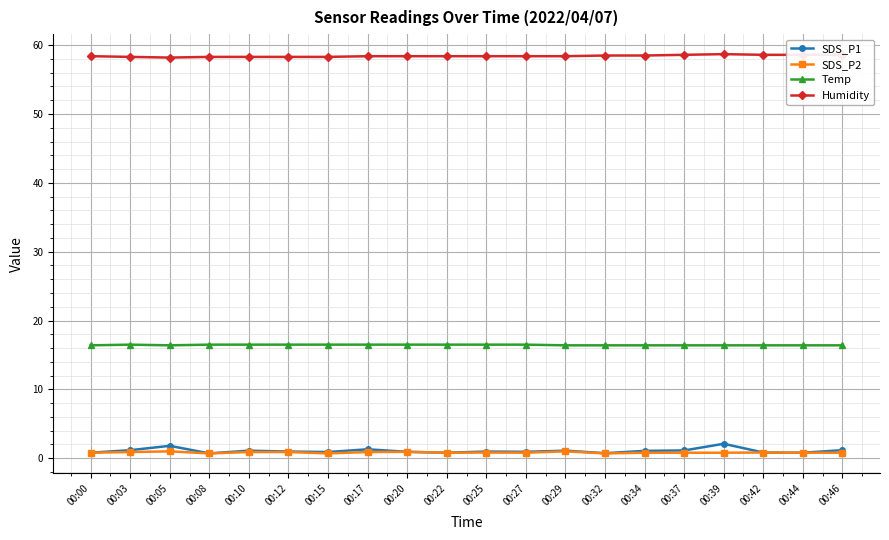

What is the sum of the SDS_P2 values at 00:42 and 00:39?

1.6